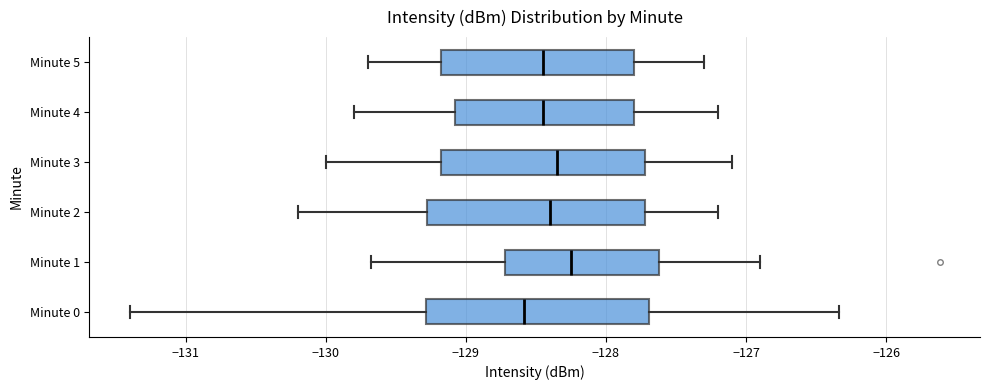

Reading bottom to top, transcribe this box plot: for each box, give where its median line is, the range the box spans, and where its two whiskers end, as read against the x-axis. The values are not printed on the chart, so give them approximately, as read against the axis.

Minute 0: median -128.6, box -129.3 to -127.7, whiskers -131.4 to -126.3
Minute 1: median -128.2, box -128.7 to -127.6, whiskers -129.7 to -126.9
Minute 2: median -128.4, box -129.3 to -127.7, whiskers -130.2 to -127.2
Minute 3: median -128.3, box -129.2 to -127.7, whiskers -130.0 to -127.1
Minute 4: median -128.4, box -129.1 to -127.8, whiskers -129.8 to -127.2
Minute 5: median -128.4, box -129.2 to -127.8, whiskers -129.7 to -127.3